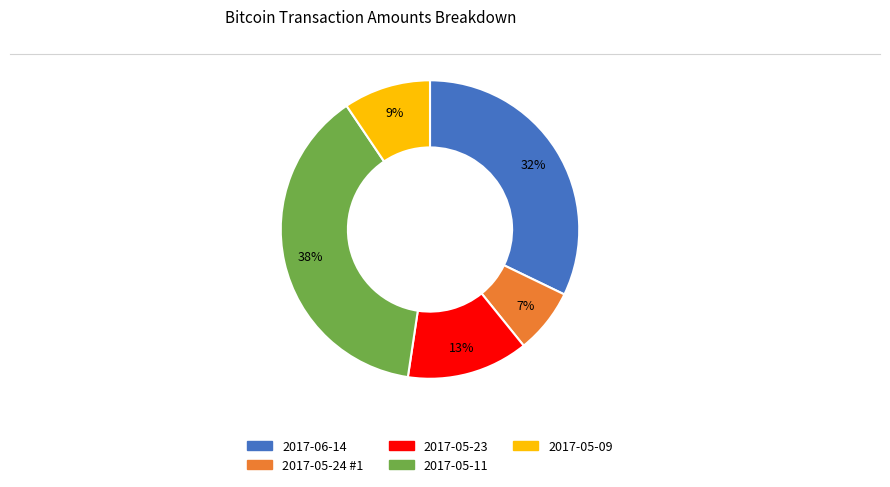

Which category has the biggest portion of the pie?

2017-05-11